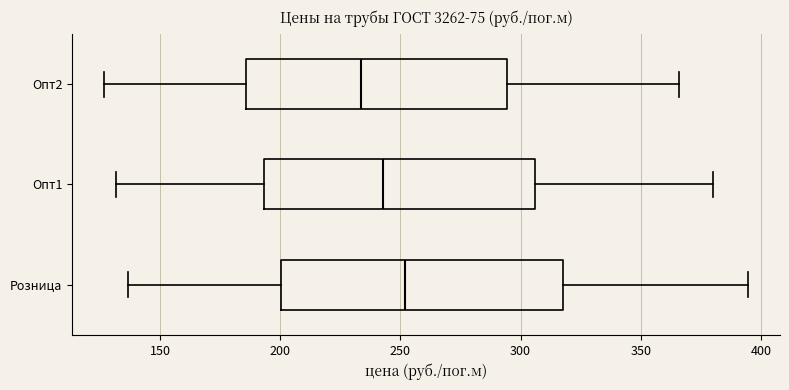

Reading bottom to top, read every box against the x-axis: the position of its median line, the range the box covers, and the ends of its whiskers. The values are not printed on the chart, so give them approximately, as read against the axis.

Розница: median 250, box 200 to 320, whiskers 135 to 395
Опт1: median 245, box 195 to 305, whiskers 130 to 380
Опт2: median 235, box 185 to 295, whiskers 125 to 365